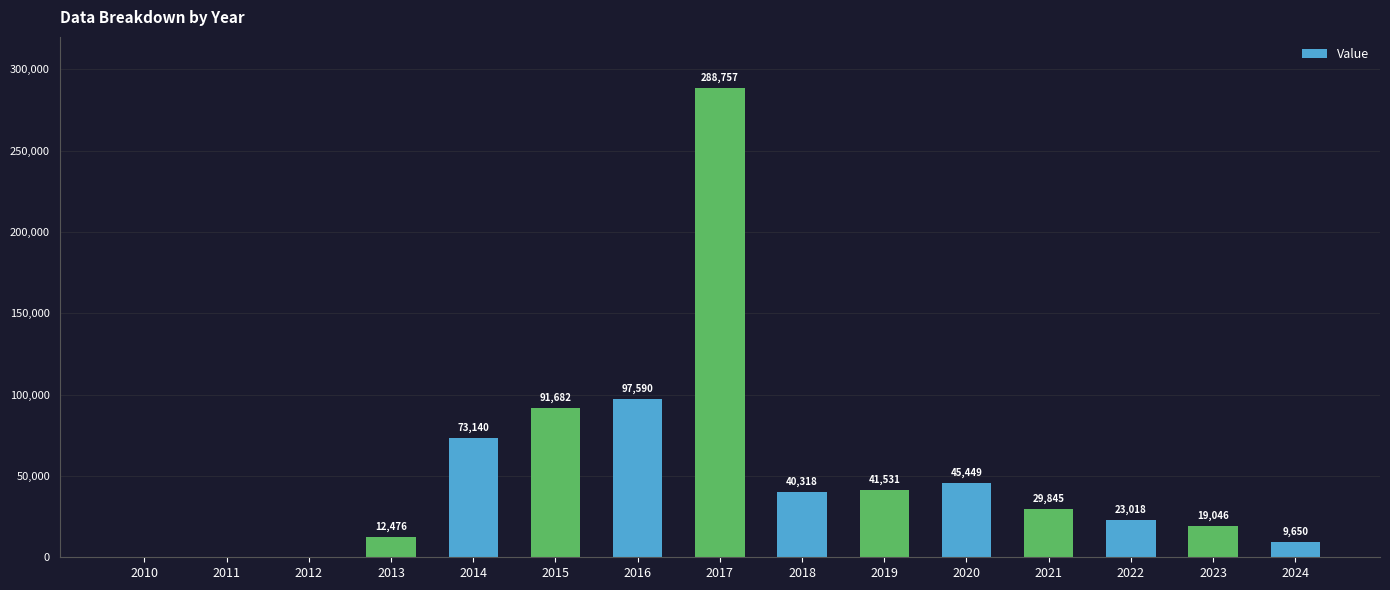

What is the sum of all values?

772502